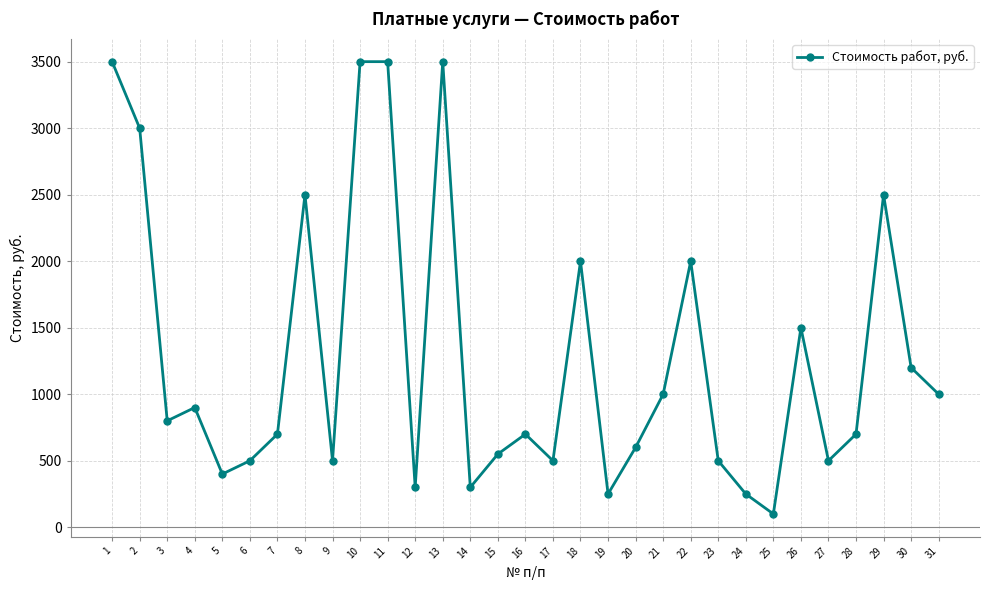

What is the difference between the values at 4 and 30?

300